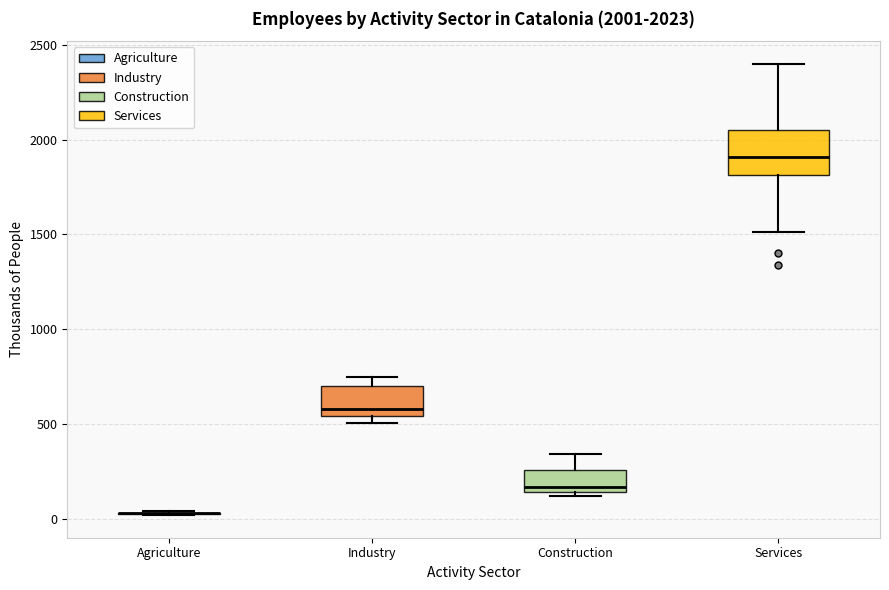

Which box is the tallest, from its lower edge to its upper edge?

Services